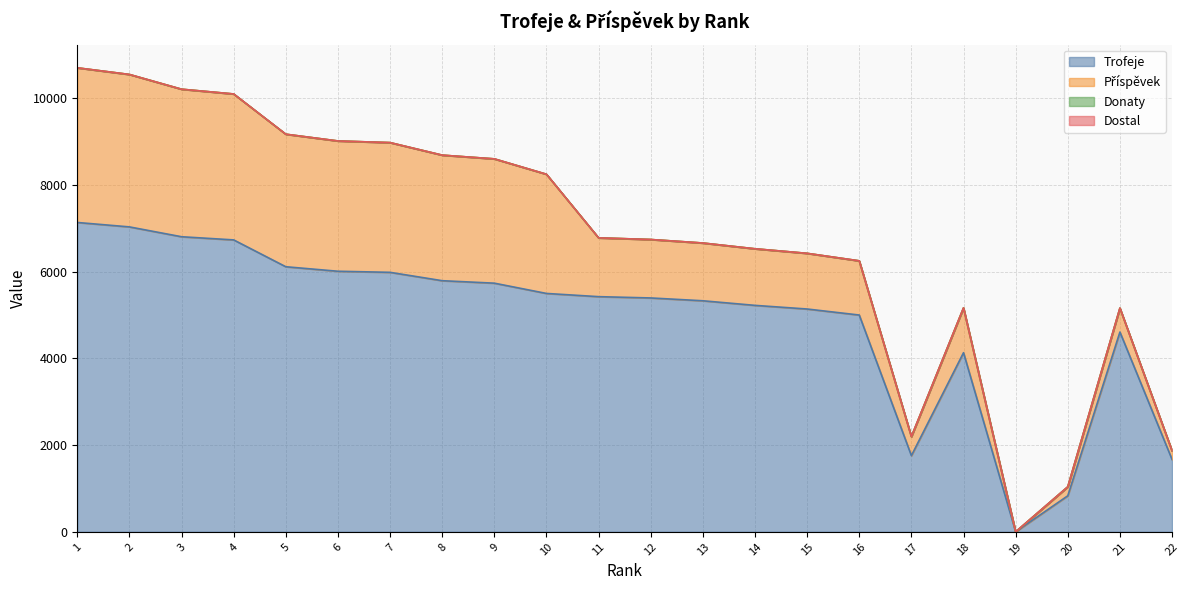

Where is Dostal nearest to the value 0?

1